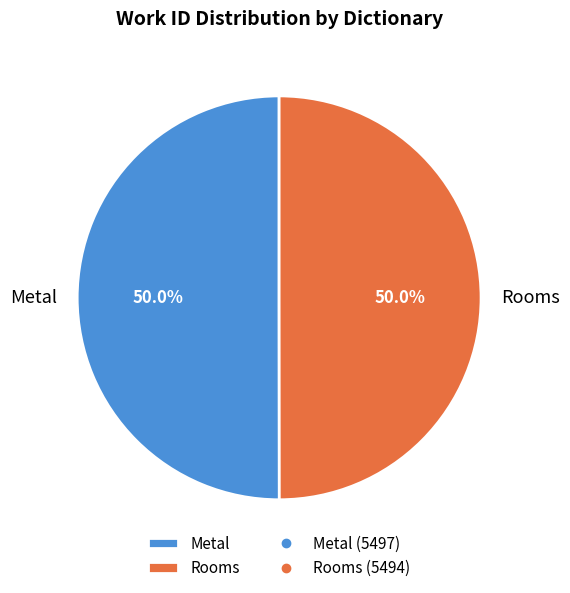

Approximately how many times larger is the value at Metal compared to Rooms?

1.0